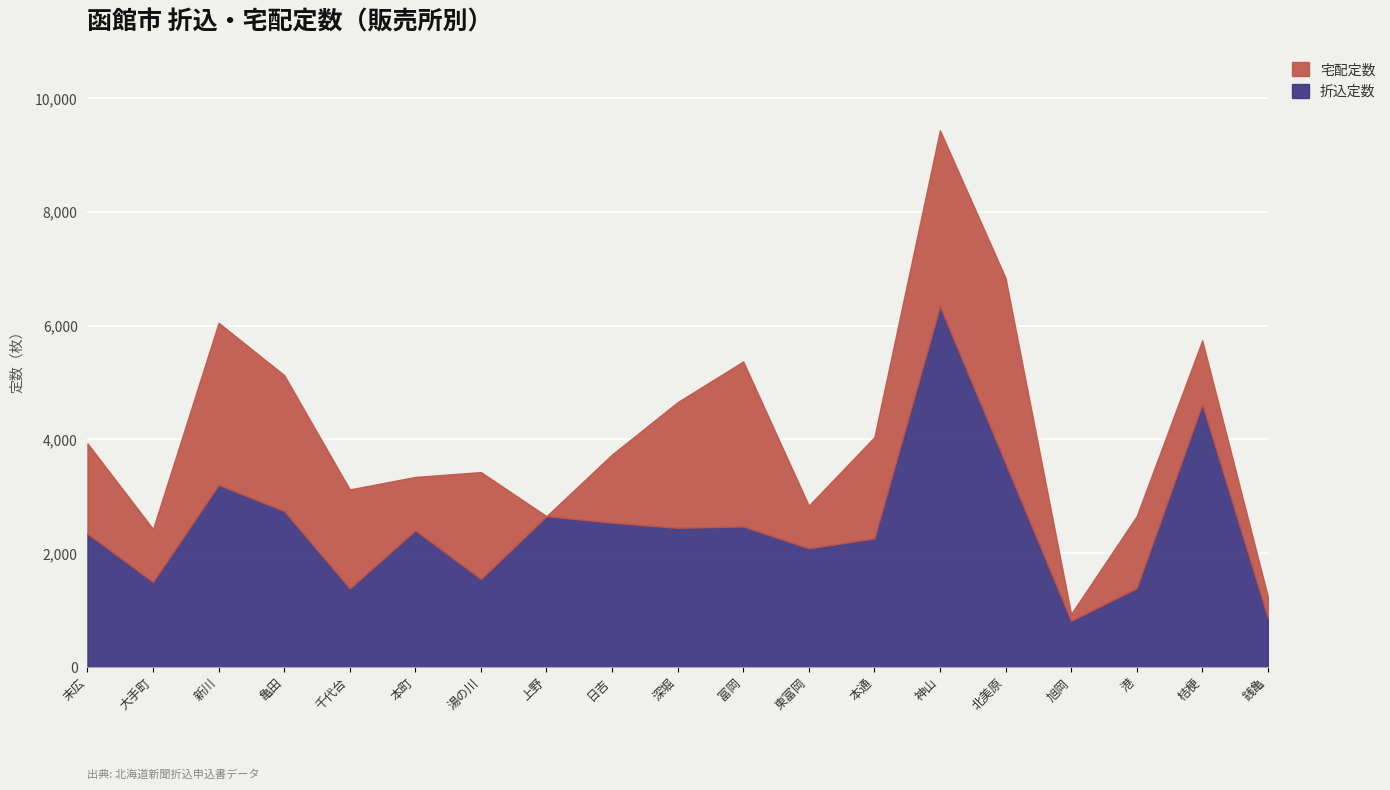

At which category does 折込定数 reach its first local valley?

大手町